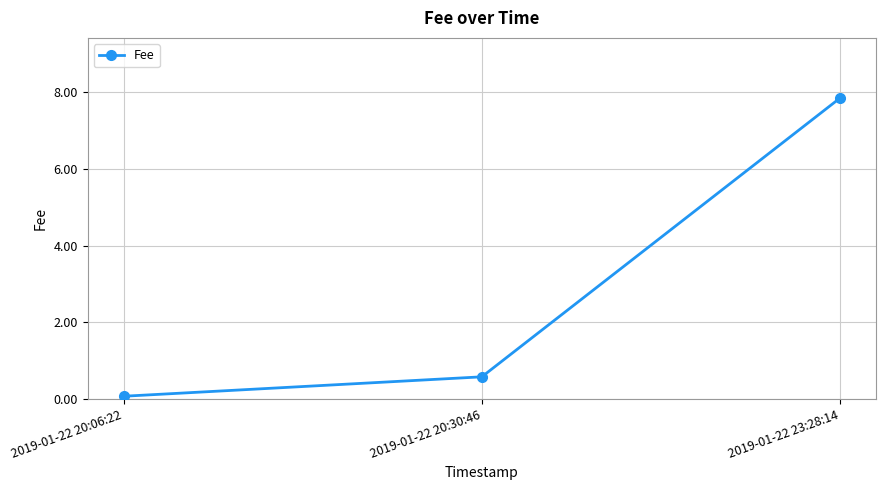

Does the chart display data point markers on the line(s)?

Yes